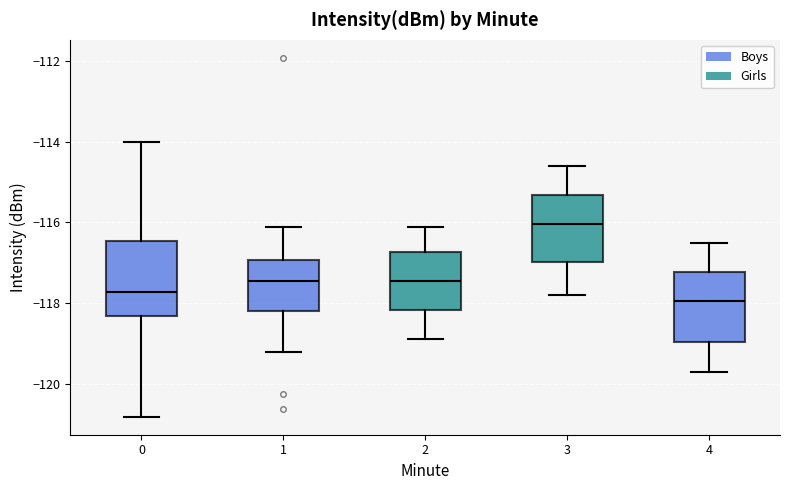

Reading left to right, transcribe this box plot: for each box, give where its median line is, the range the box spans, and where its two whiskers end, as read against the y-axis. The values are not printed on the chart, so give them approximately, as read against the axis.

0: median -117.8, box -118.4 to -116.4, whiskers -120.8 to -114.0
1: median -117.4, box -118.2 to -117.0, whiskers -119.2 to -116.2
2: median -117.4, box -118.2 to -116.8, whiskers -118.8 to -116.0
3: median -116.0, box -117.0 to -115.4, whiskers -117.8 to -114.6
4: median -118.0, box -119.0 to -117.2, whiskers -119.6 to -116.4